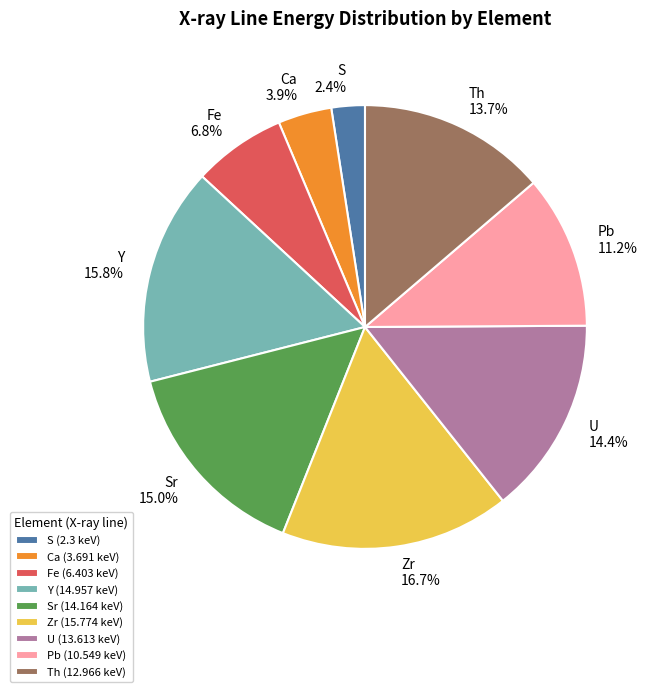

True or false: Fe accounts for 7% of the total.

True